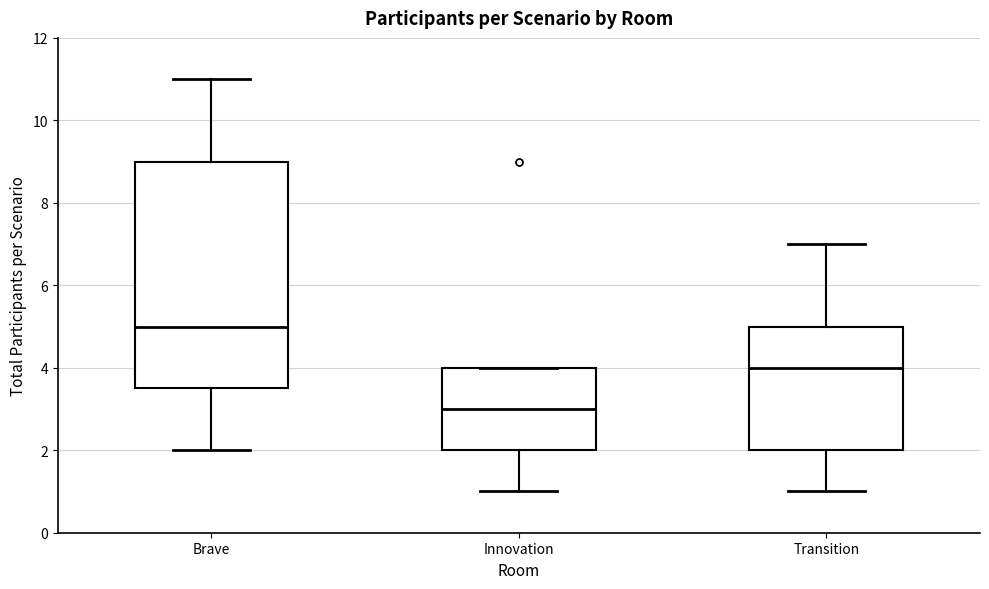

Reading left to right, transcribe this box plot: for each box, give where its median line is, the range the box spans, and where its two whiskers end, as read against the y-axis. The values are not printed on the chart, so give them approximately, as read against the axis.

Brave: median 5.0, box 3.6 to 9.0, whiskers 2.0 to 11.0
Innovation: median 3.0, box 2.0 to 4.0, whiskers 1.0 to 4.0
Transition: median 4.0, box 2.0 to 5.0, whiskers 1.0 to 7.0